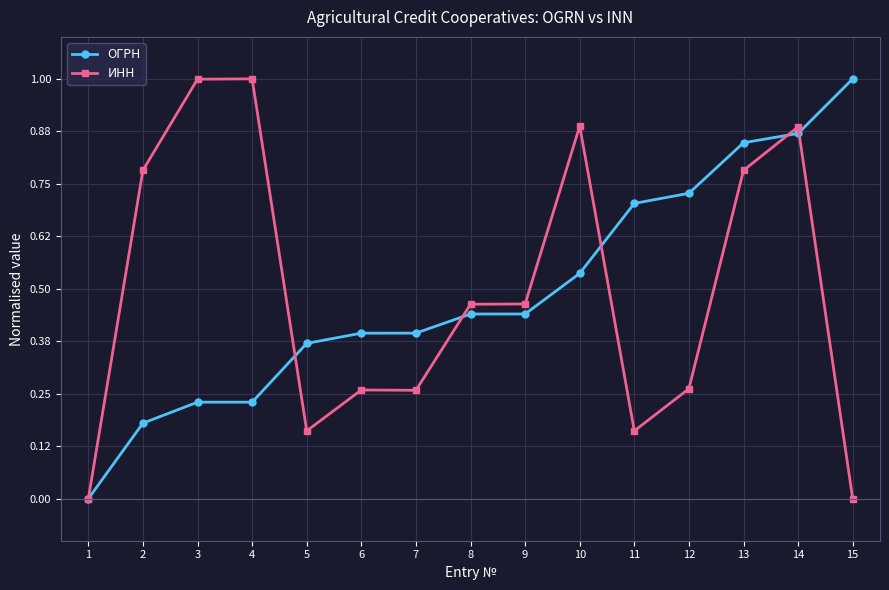

The value of ИНН at 4 is 1.0. True or false?

True